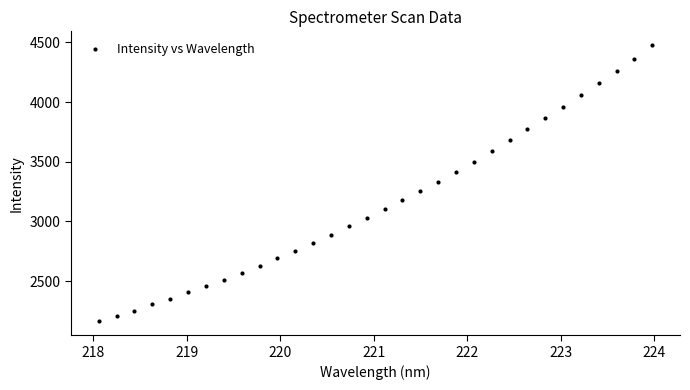

What is the range of Y values (max minus min)?

2314.8